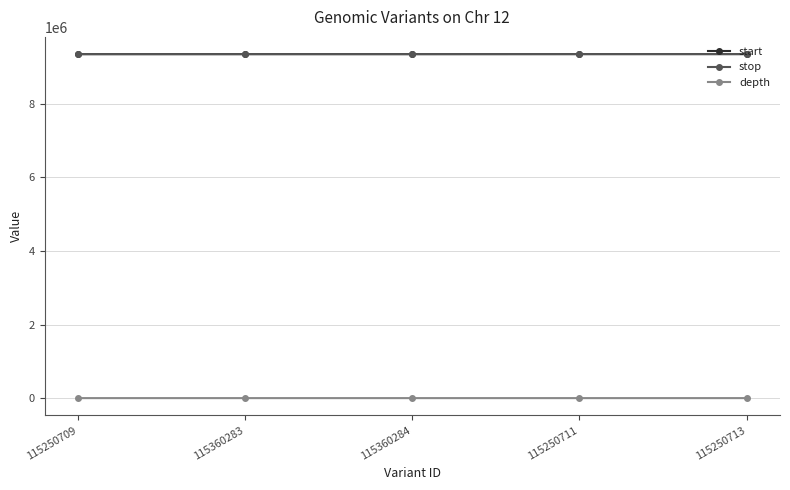

What is the sum of the start values at 115360283 and 115250713?

18705056